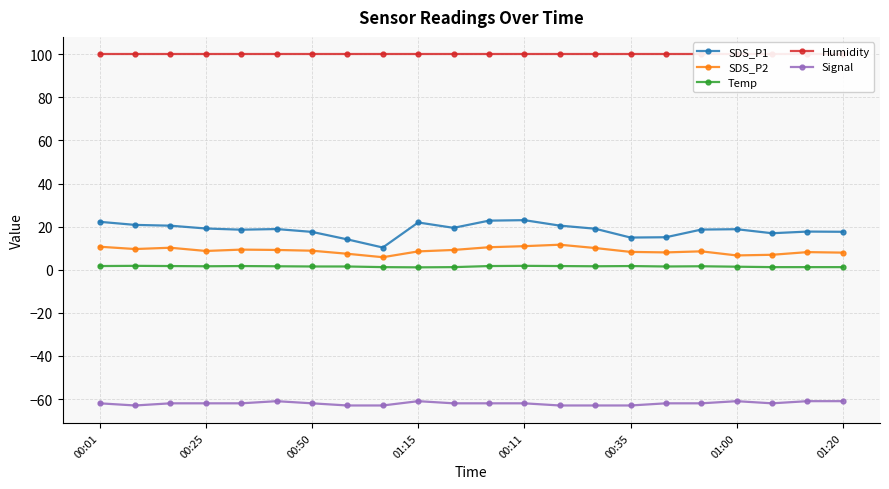

The value of Signal at 14 is -63.0. True or false?

True